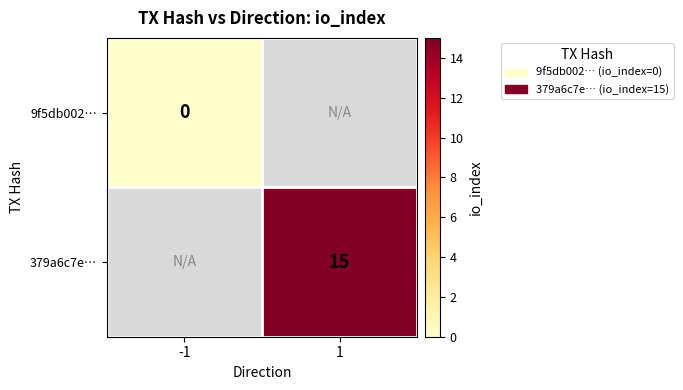

The 379a6c7e… series shows 25 at 1. True or false?

False